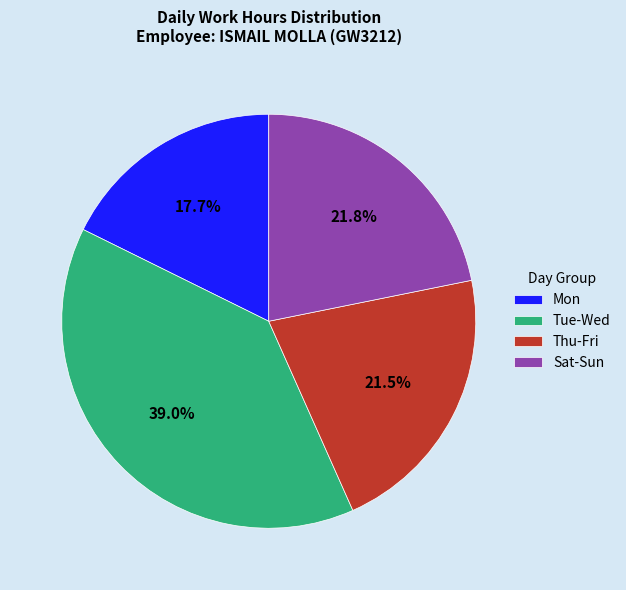

Does Mon account for over 50% of the chart?

No